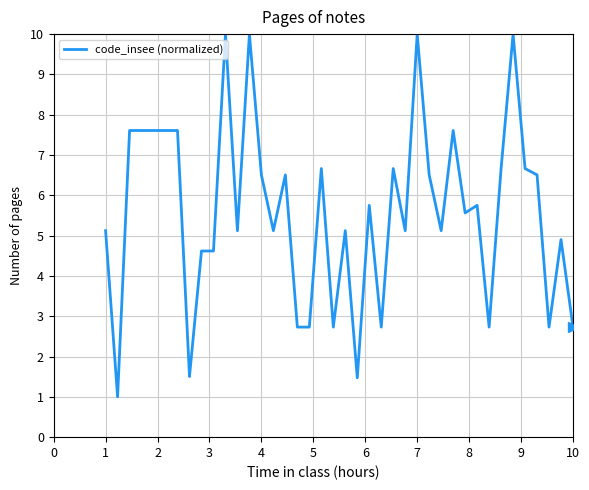

How many lines are shown in the chart?

1